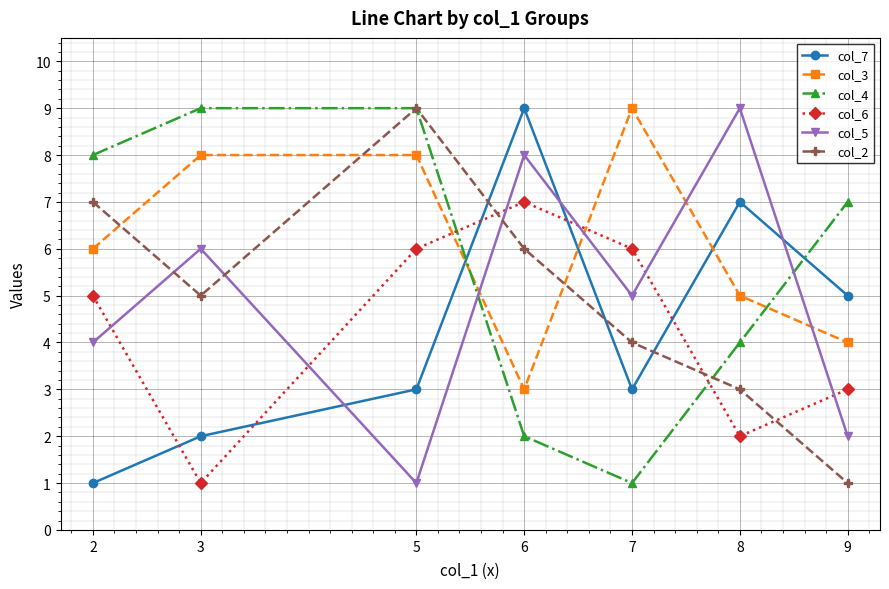

How many distinct data groups are displayed?

6